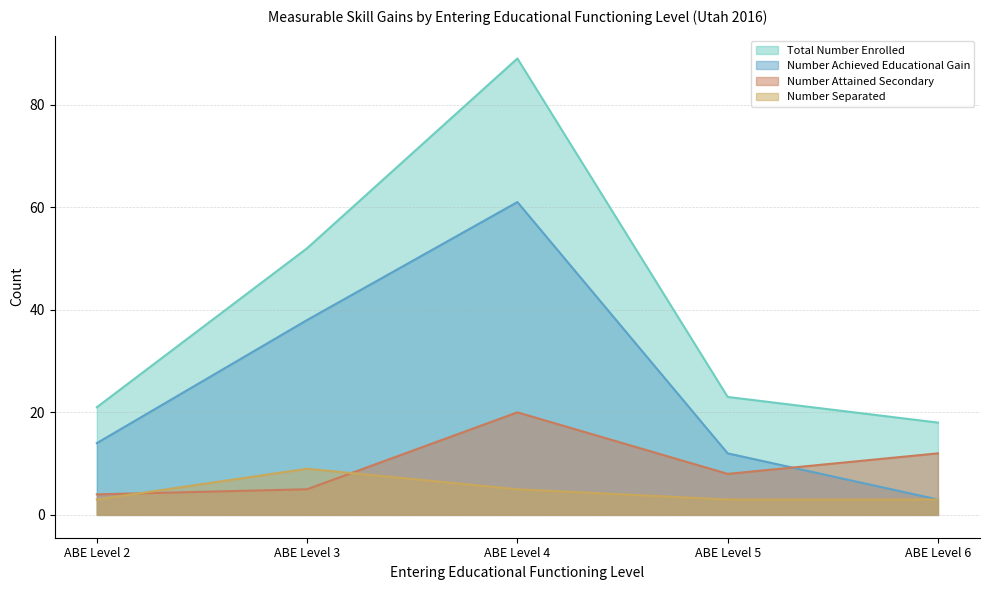

The Total Number Enrolled series shows 52 at ABE Level 3. True or false?

True